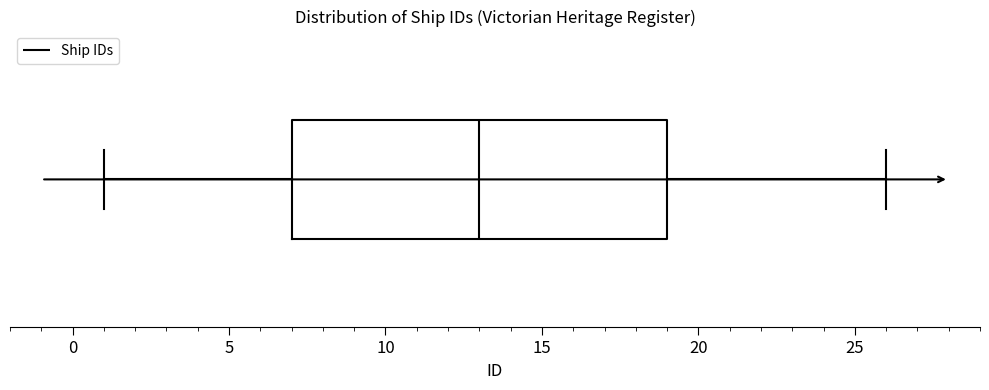

Transcribe this box plot: give where the median line is, the range the box spans, and where the two whiskers end, as read against the x-axis. The values are not printed on the chart, so give them approximately, as read against the axis.

median 13, box 7 to 19, whiskers 1 to 26